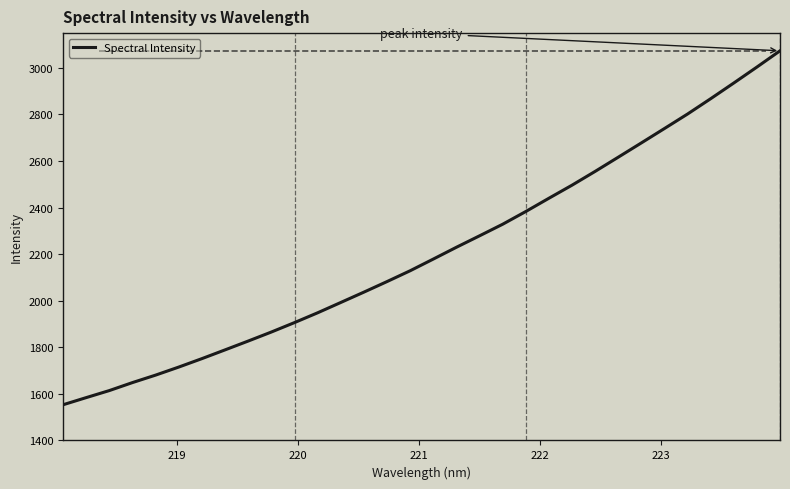

What is the maximum value shown in the chart?

3073.3